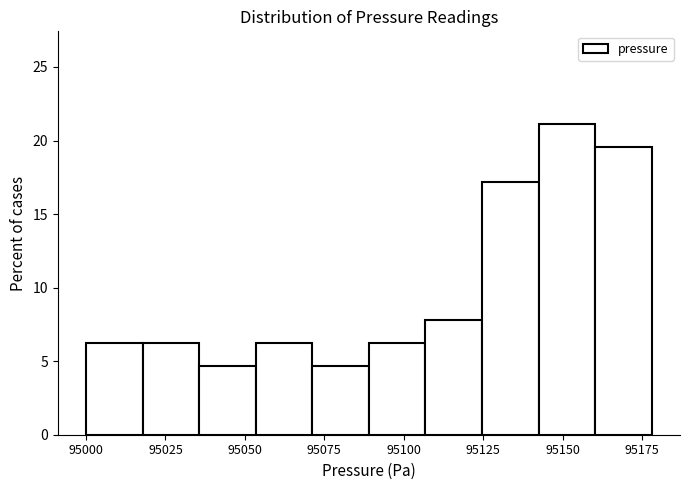

Around what value on the x-axis is the tallest bar? Give the approximate position of its centre, as read against the axis.

95150